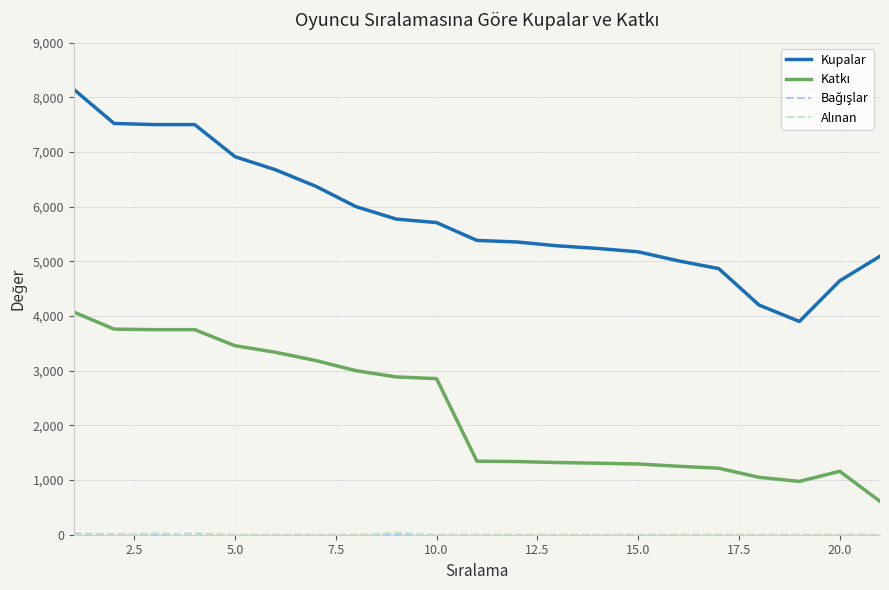

Which series has the widest spread of values?

Kupalar